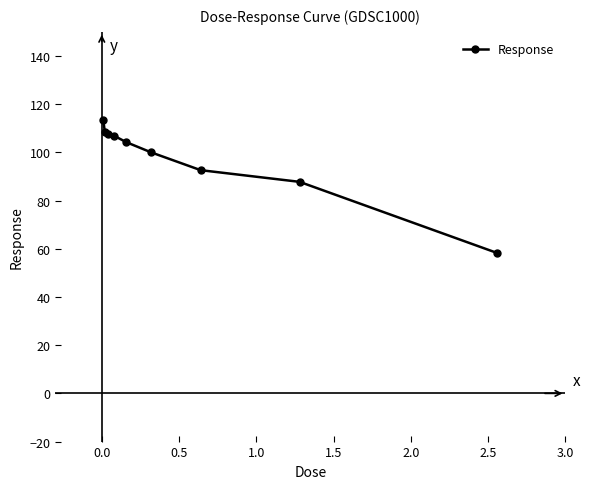

True or false: there are more than 2 points higher than both neighbors.

False